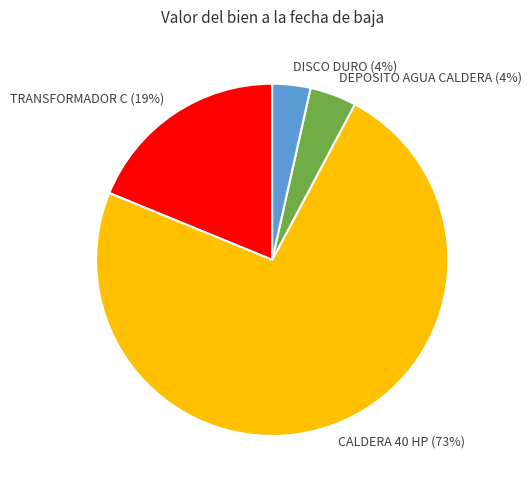

How many segments does this pie chart have?

4